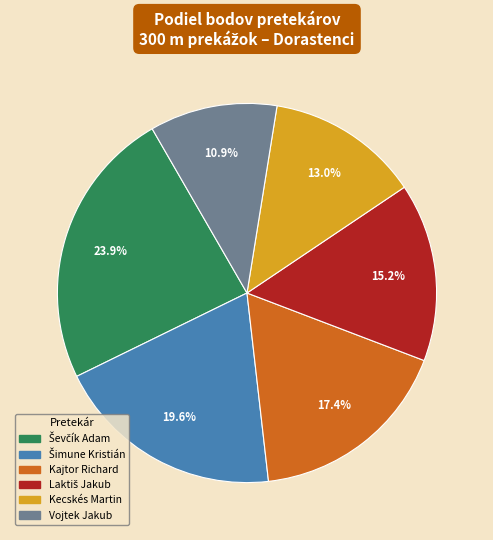

What is the smallest slice in the pie chart?

Vojtek Jakub